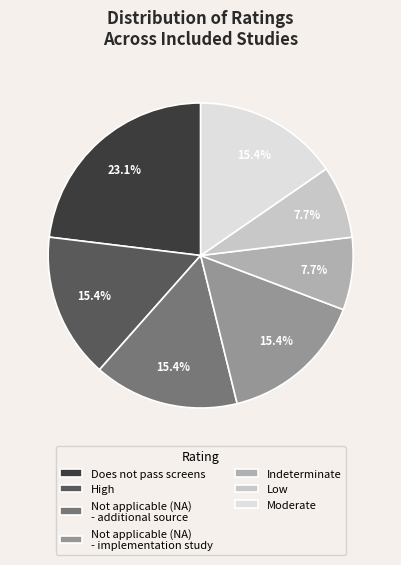

Which slice is the largest?

Does not pass screens